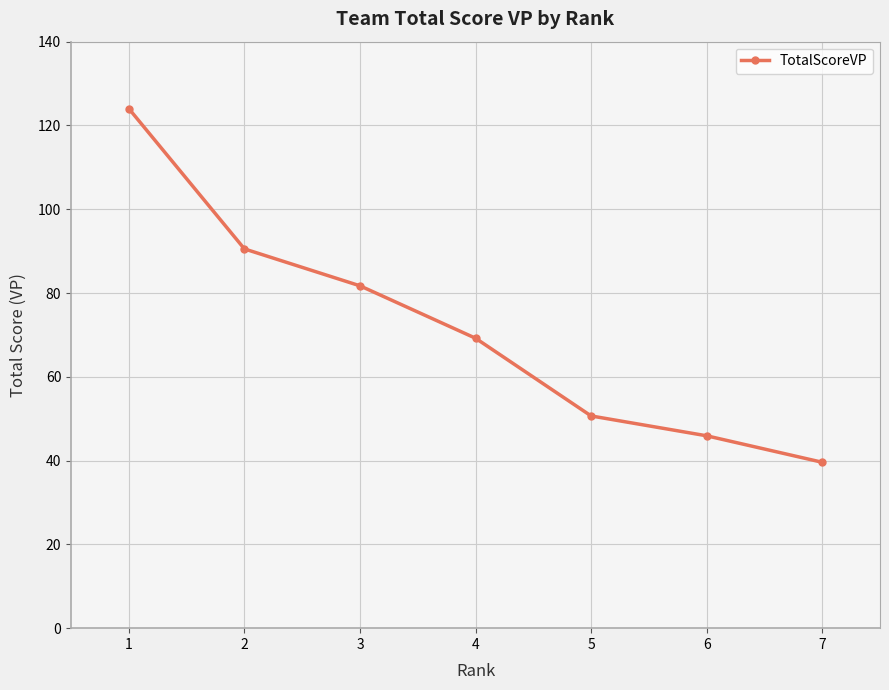

The chart shows a value of 69.2 at 4. True or false?

True